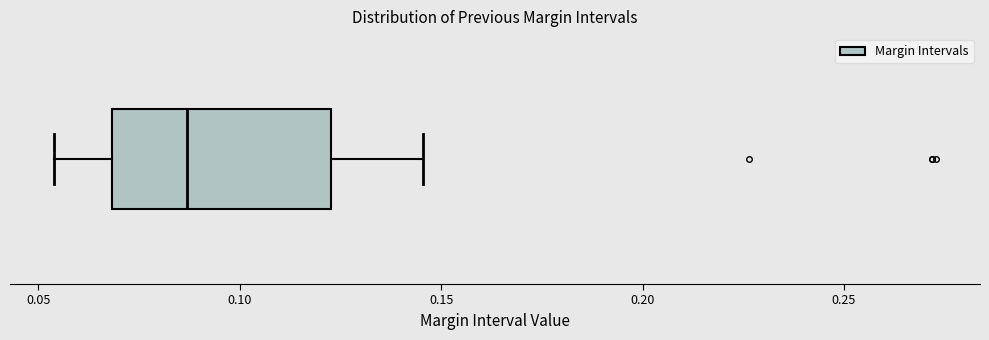

Where does the median line of the box sit on the x-axis? The values are not printed on the chart, so give them approximately, as read against the axis.

0.085